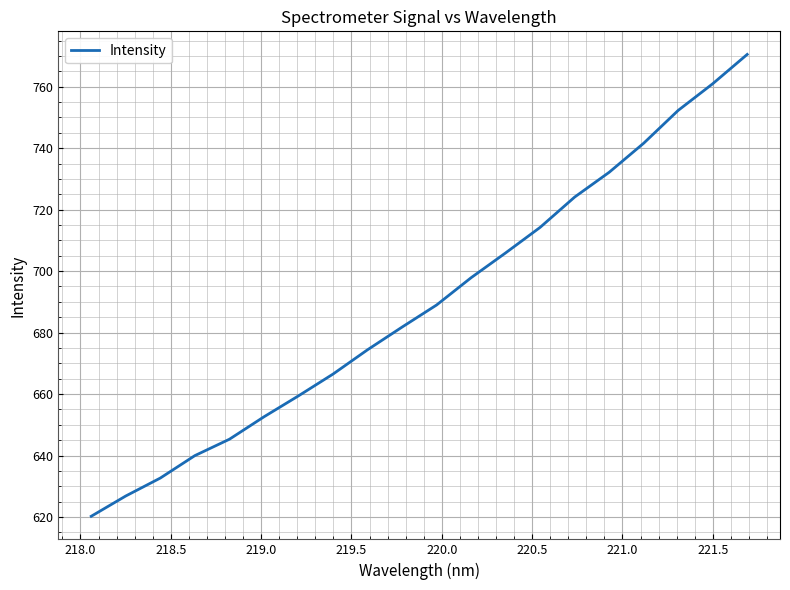

What is the maximum value shown in the chart?

770.5